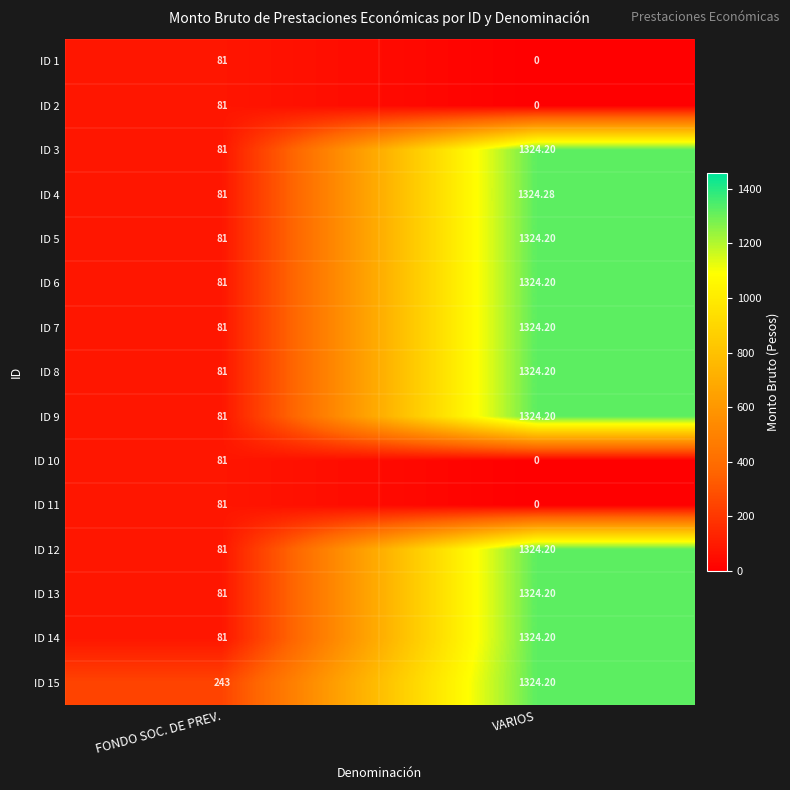

Rank the categories by ID 3 value from lowest to highest.

FONDO SOC. DE PREV., VARIOS